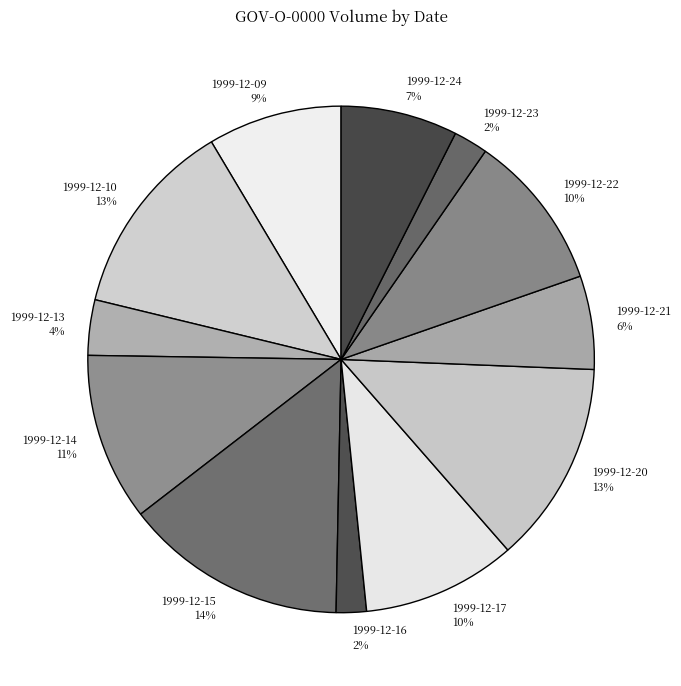

How many segments does this pie chart have?

12